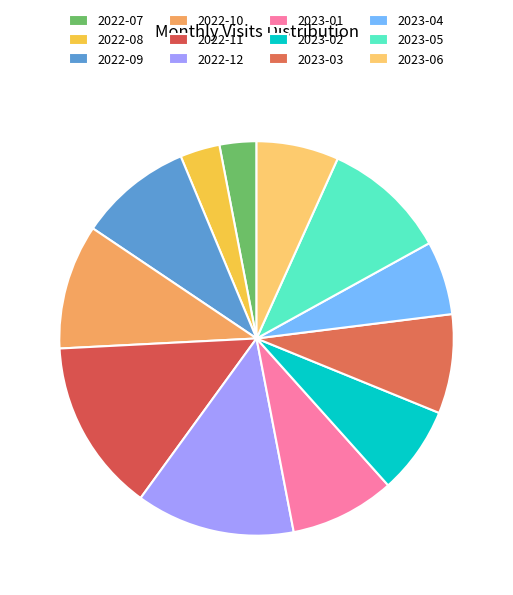

Combined, do 2023-05 and 2022-12 account for over 50%?

No